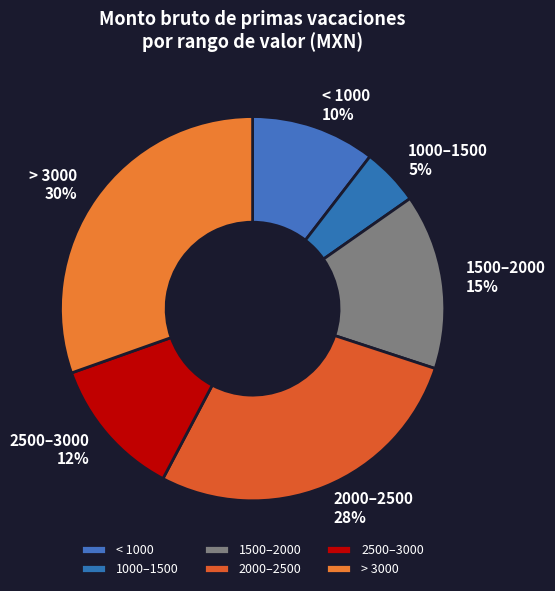

Does 1000–1500 represent more than half of the total?

No